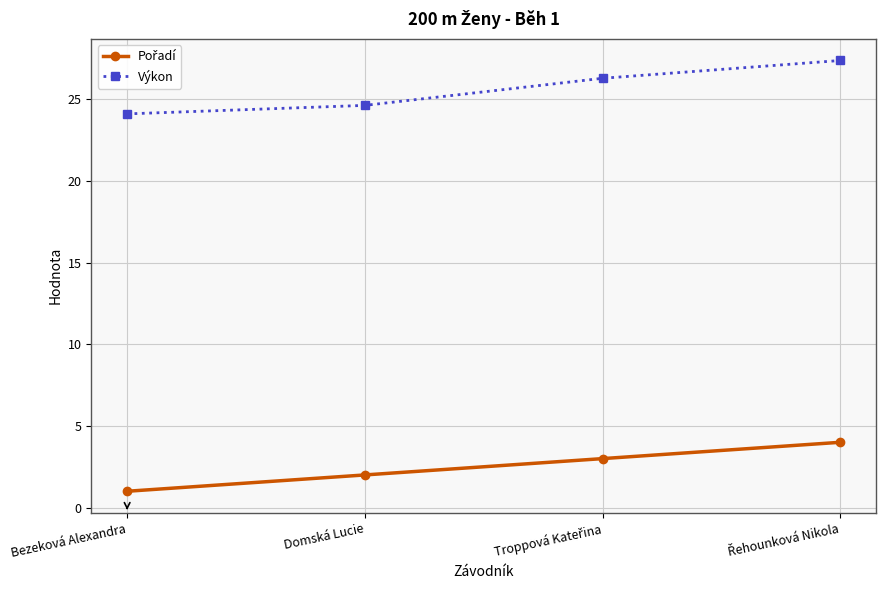

Which series has the largest total across all categories?

Výkon